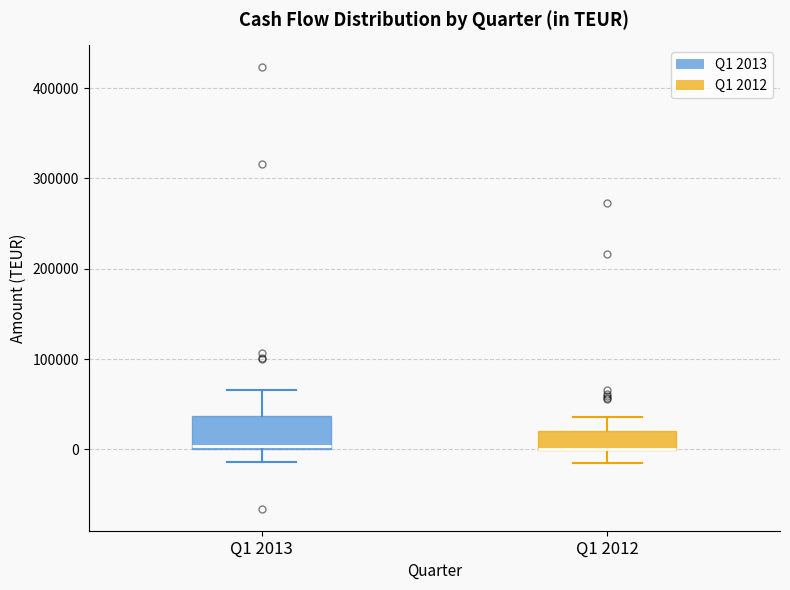

Reading left to right, read every box against the y-axis: the position of its median line, the range the box covers, and the ends of its whiskers. The values are not printed on the chart, so give them approximately, as read against the axis.

Q1 2013: median 0 (just above the box's lower edge), box 0 to 40000, whiskers -10000 to 70000
Q1 2012: median 0 (drawn on the box's lower edge), box 0 to 20000, whiskers -10000 to 40000